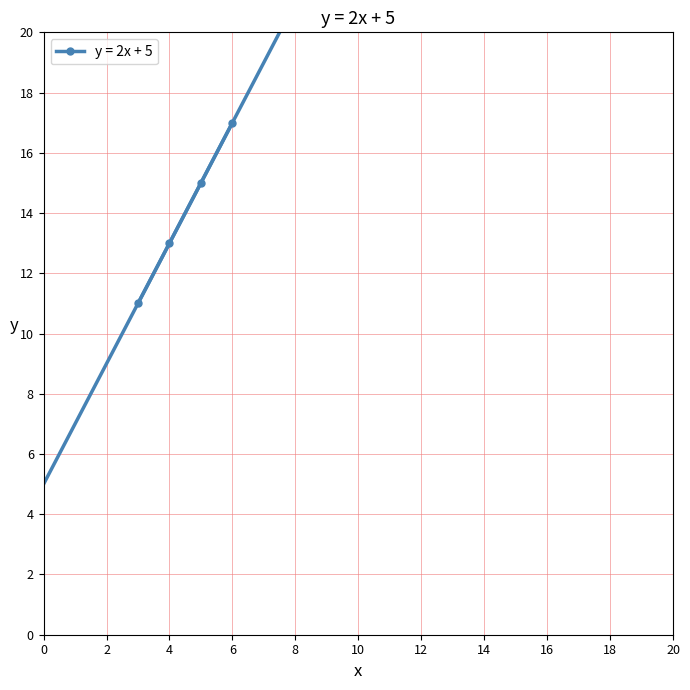

What is the minimum value shown in the chart?

11